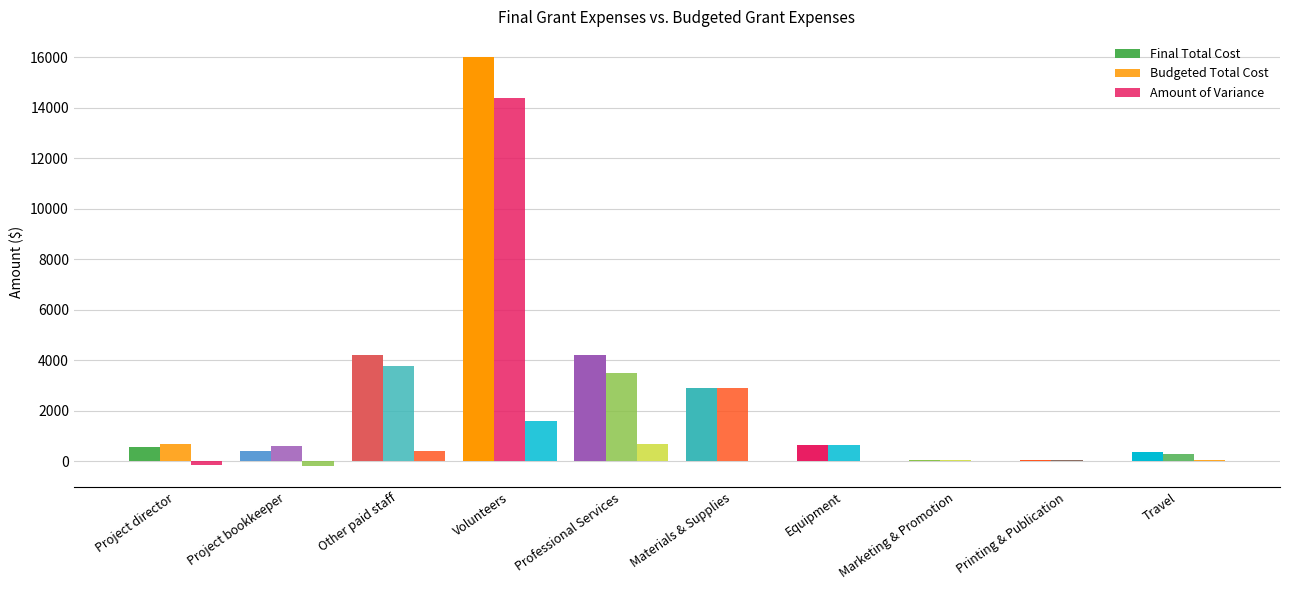

Rank the series by their maximum value, from highest to lowest.

Final Total Cost, Budgeted Total Cost, Amount of Variance